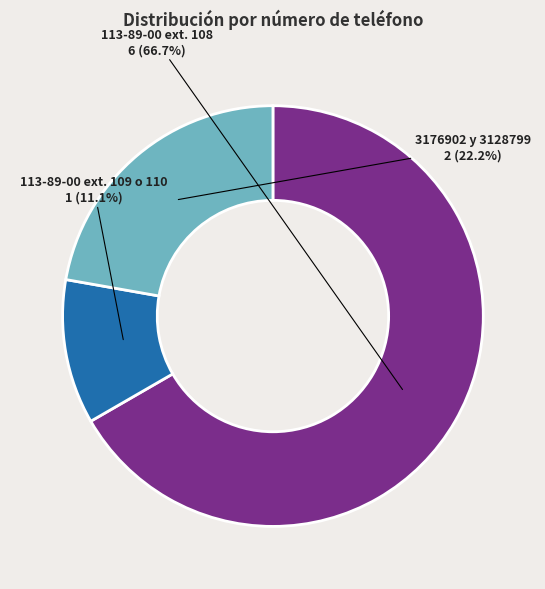

Is there a majority slice in this chart?

Yes